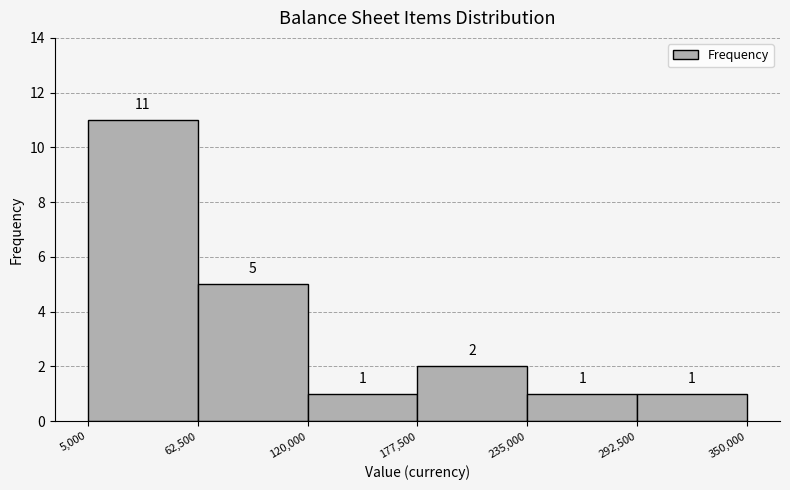

Reading left to right, list every bar in this chart as the range it spans on the x-axis followed by its height.

5,000 to 62,500: 11
62,500 to 120,000: 5
120,000 to 177,500: 1
177,500 to 235,000: 2
235,000 to 292,500: 1
292,500 to 350,000: 1